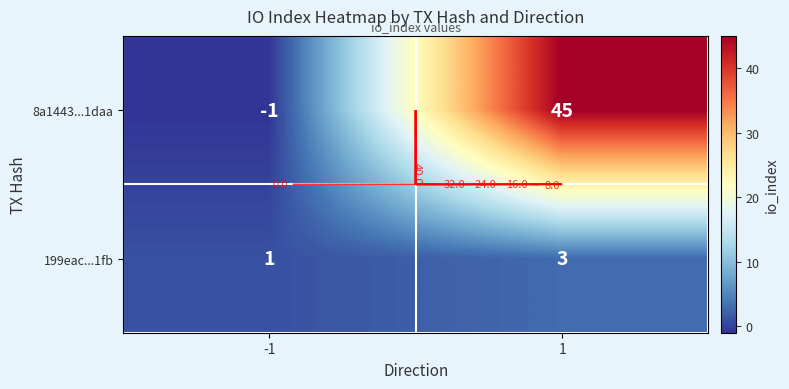

Count the number of categories in the chart.

2